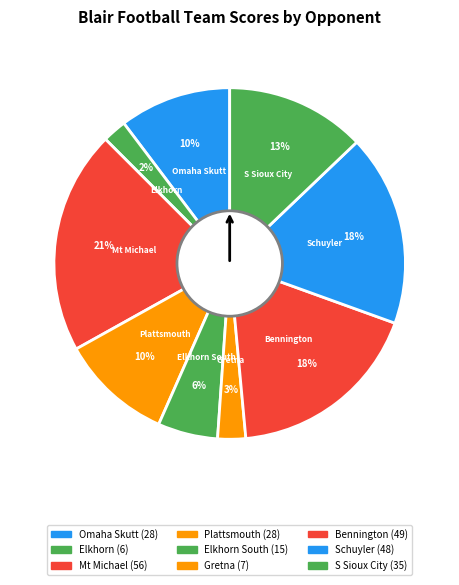

Which category has the smallest portion of the pie?

Elkhorn